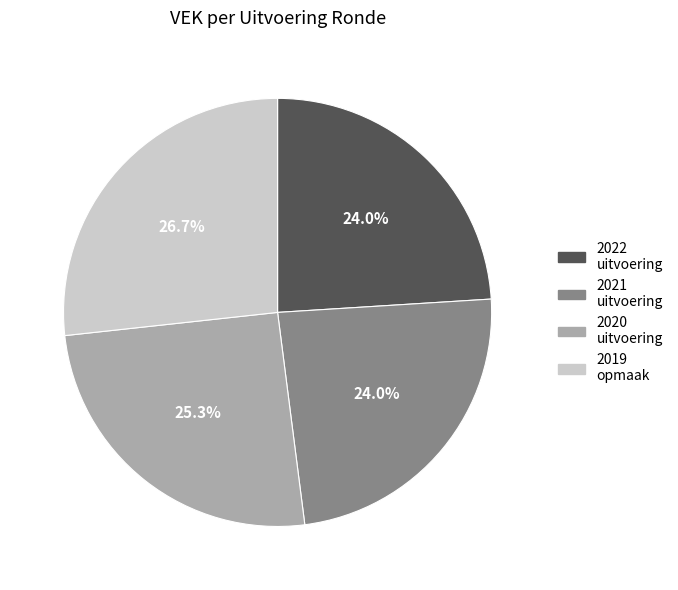

What portion of the pie excludes 2019 opmaak?

73.3%